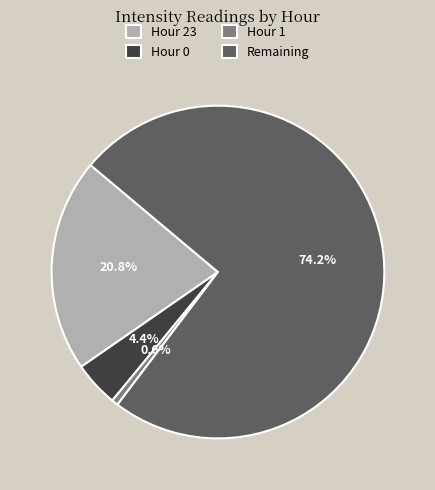

Rank the categories by value from highest to lowest.

Remaining, Hour 23, Hour 0, Hour 1